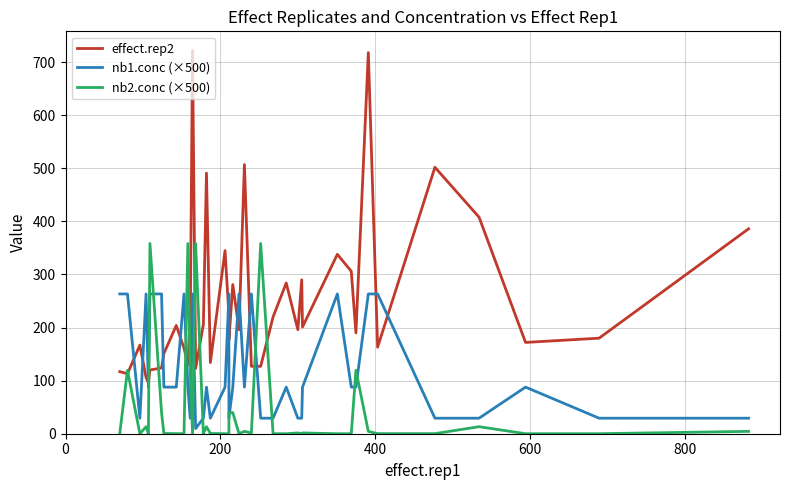

Which series has the widest spread of values?

effect.rep2